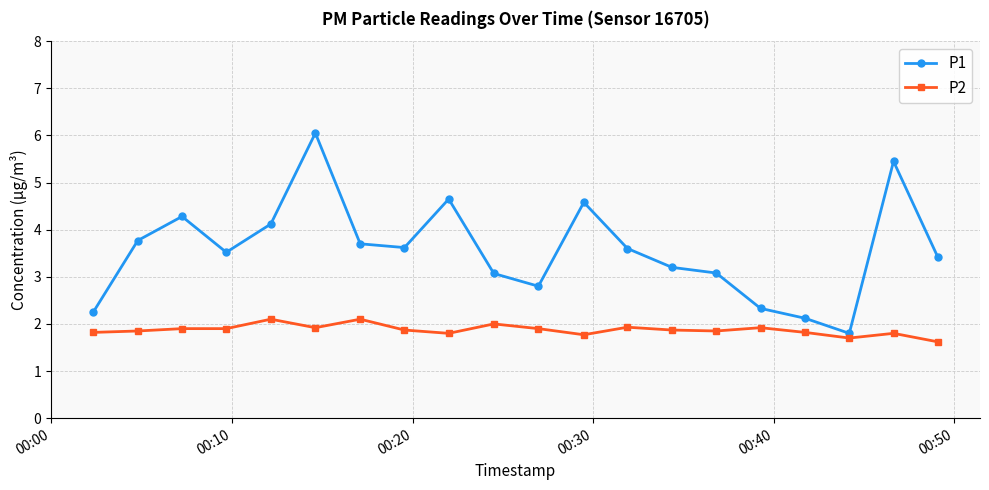

Does the chart display data point markers on the line(s)?

Yes